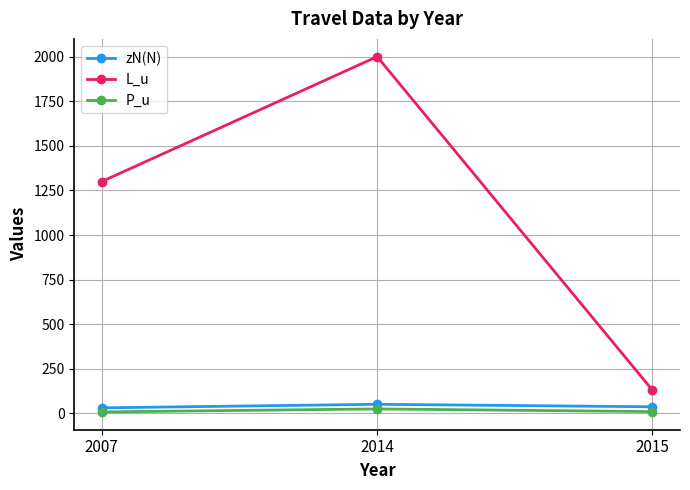

The value of L_u at 2014 is 484. True or false?

False